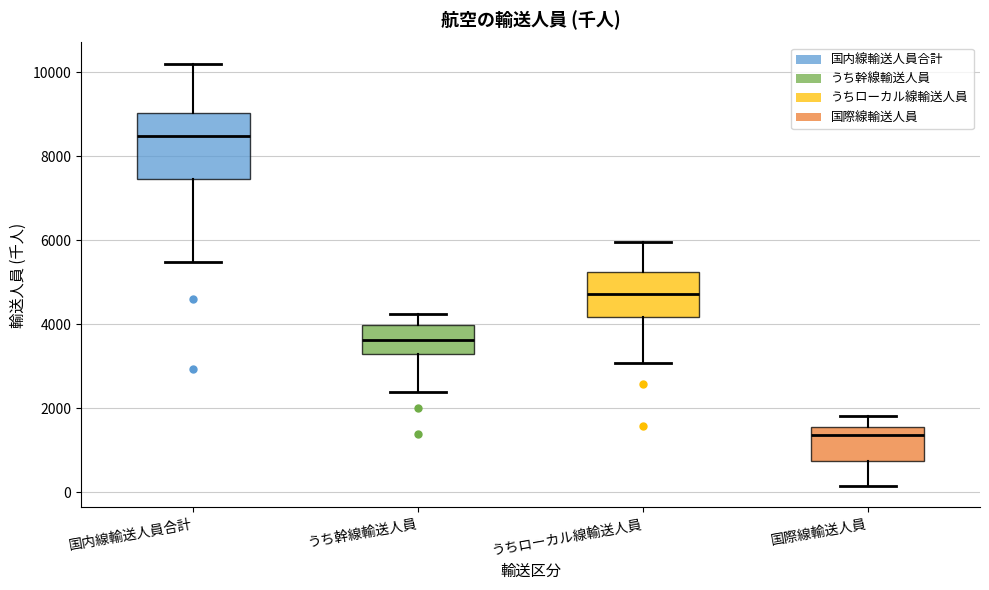

Reading left to right, transcribe this box plot: for each box, give where its median line is, the range the box spans, and where its two whiskers end, as read against the y-axis. The values are not printed on the chart, so give them approximately, as read against the axis.

国内線輸送人員合計: median 8400, box 7400 to 9000, whiskers 5400 to 10200
うち幹線輸送人員: median 3600, box 3200 to 4000, whiskers 2400 to 4200
うちローカル線輸送人員: median 4800, box 4200 to 5200, whiskers 3000 to 6000
国際線輸送人員: median 1400, box 800 to 1600, whiskers 200 to 1800